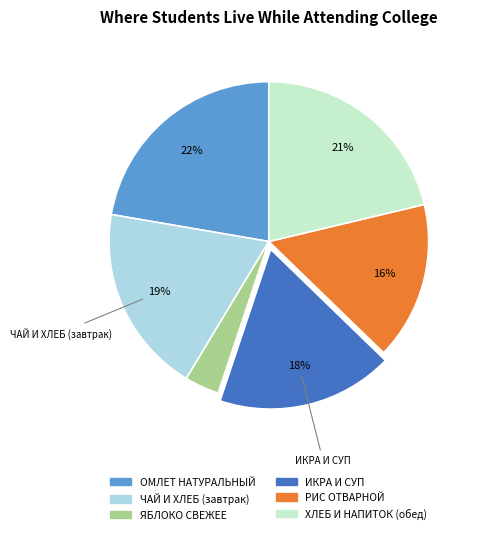

To the nearest percent, what is the difference between the largest and smallest slice percentages?

19%